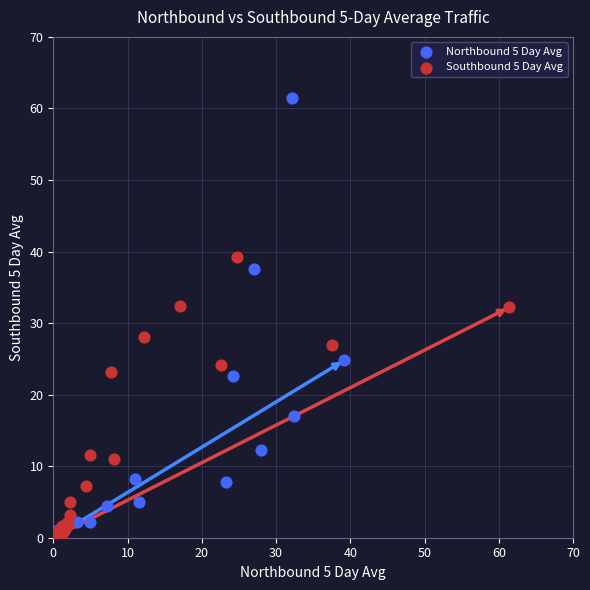

Which series has the largest Y range (max minus min)?

Northbound 5 Day Avg